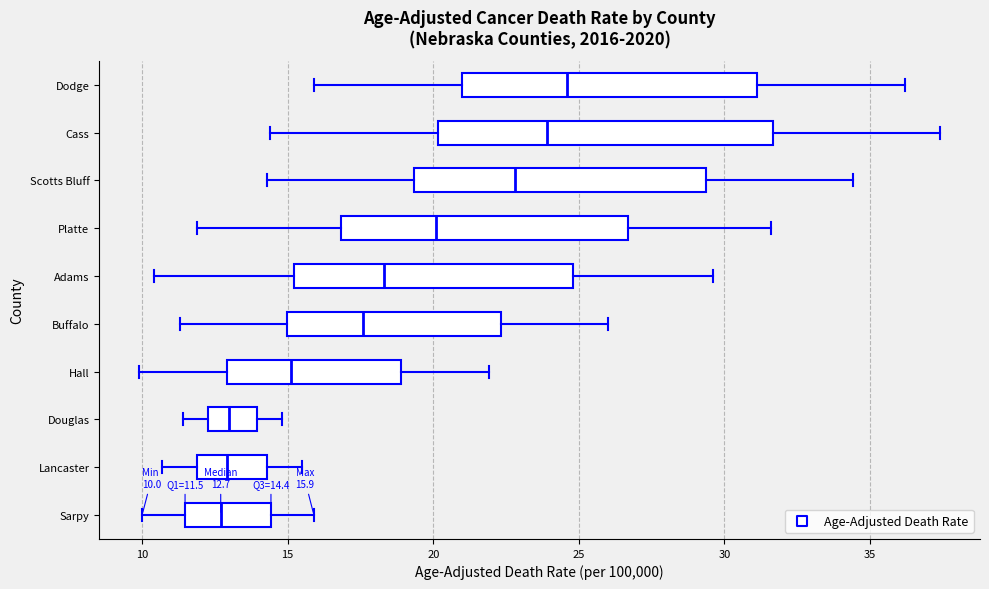

Which box is the widest, from its left edge to its right edge?

Cass